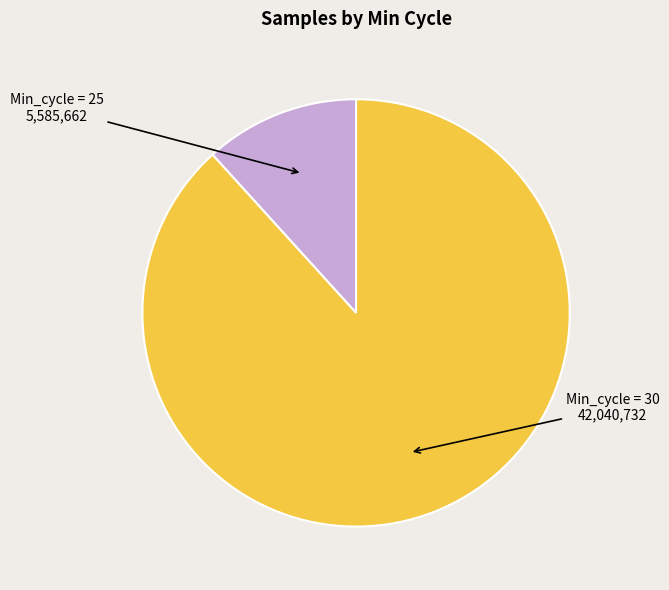

Is there any slice that represents more than half of the pie?

Yes